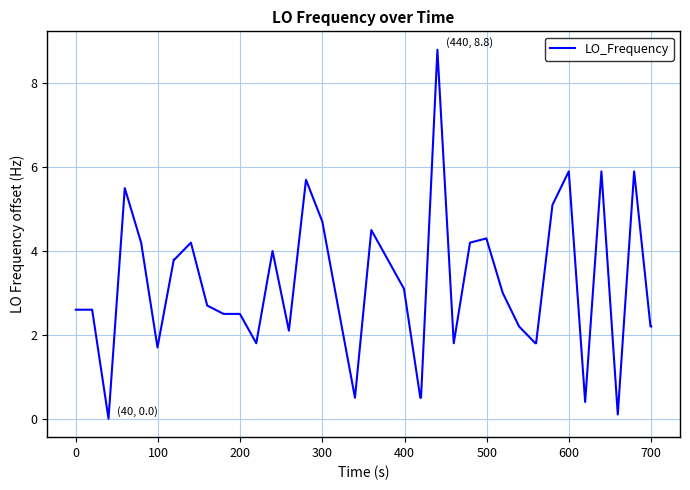

What is the difference between the maximum and minimum values?

8.8